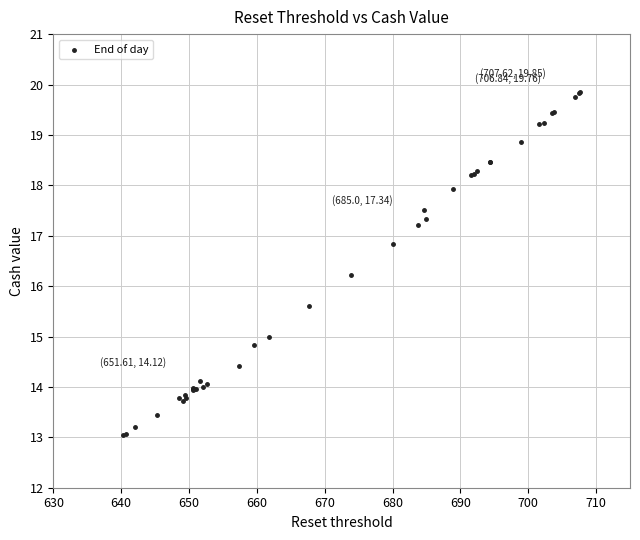

What Y value in the scatter plot is closest to 16?

16.2